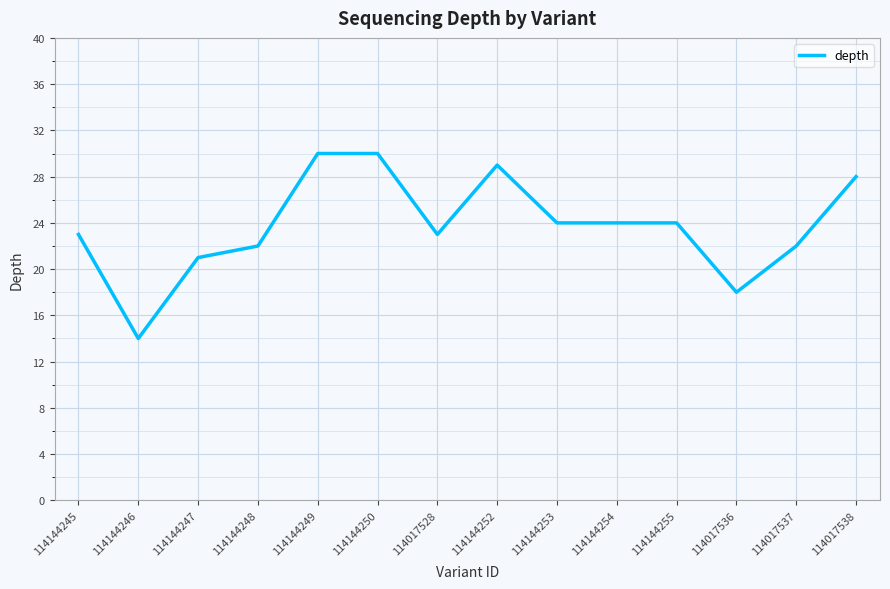

Is it true that the value at 114144253 is 35?

False